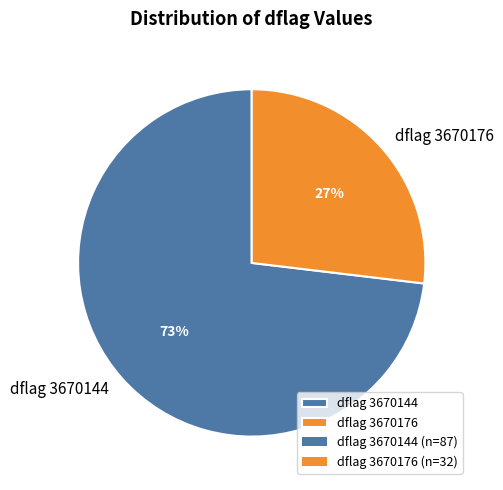

Is the sum of dflag 3670144 and dflag 3670176 greater than half?

Yes